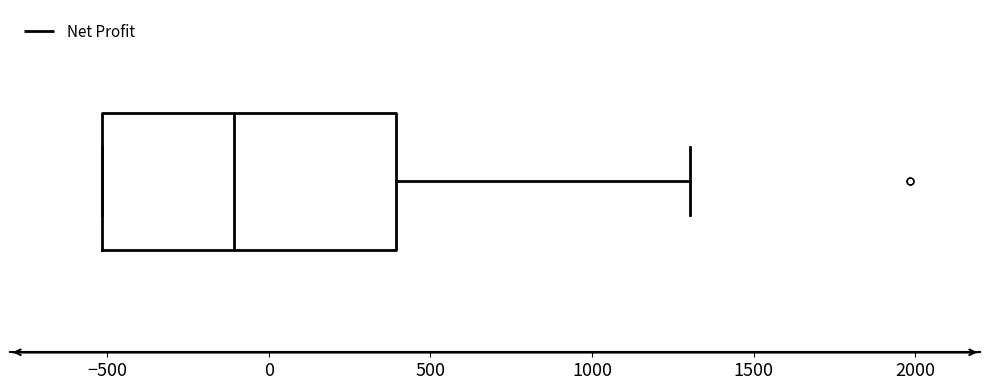

Read this box plot against the x-axis: the position of the median line, the range covered by the box, and the ends of both whiskers. The values are not printed on the chart, so give them approximately, as read against the axis.

median -100, box -500 to 400, whiskers -500 to 1300